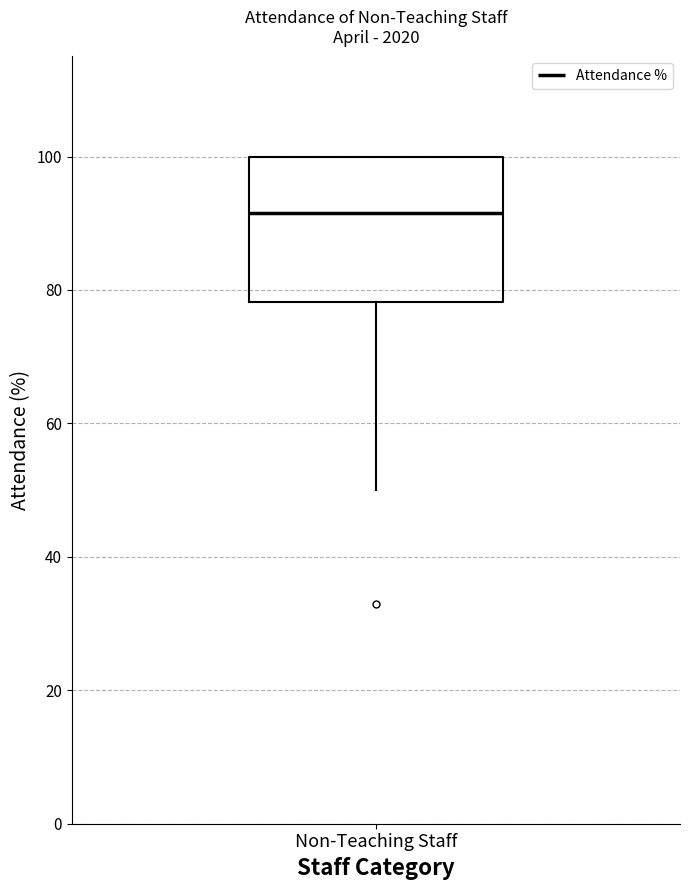

Read this box plot against the y-axis: the position of the median line, the range covered by the box, and the ends of both whiskers. The values are not printed on the chart, so give them approximately, as read against the axis.

median 92, box 78 to 100, whiskers 50 to 100